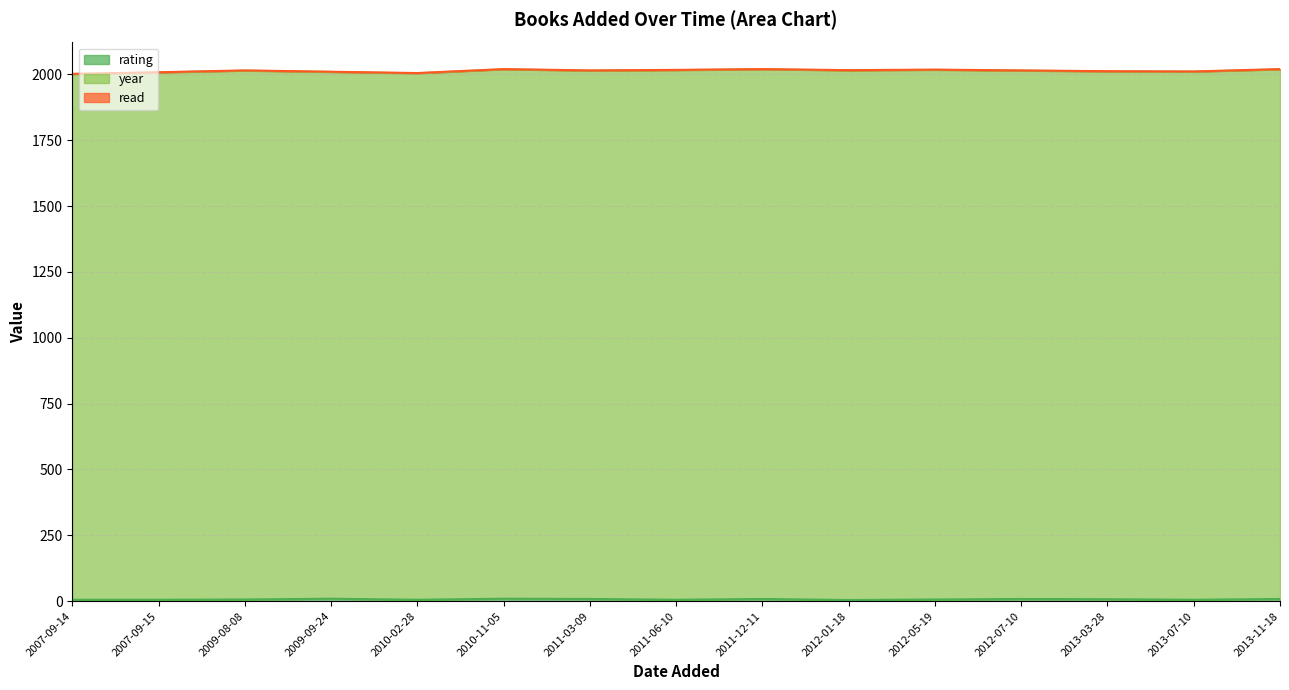

Reading left to right, what are all the values shown in this chart?

rating: 5	5	6	9	5	9	8	5	8	4	6	8	7	5	8
year: 1996	2002	2008	2000	1999	2010	2006	2011	2011	2011	2011	2006	2004	2005	2011
read: 1	1	1	1	1	1	1	1	1	1	1	1	1	1	1